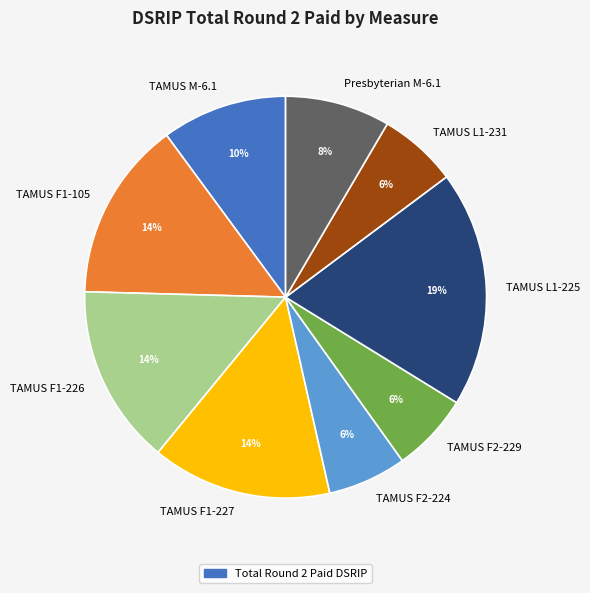

To the nearest percent, what portion does TAMUS F2-229 represent?

6%